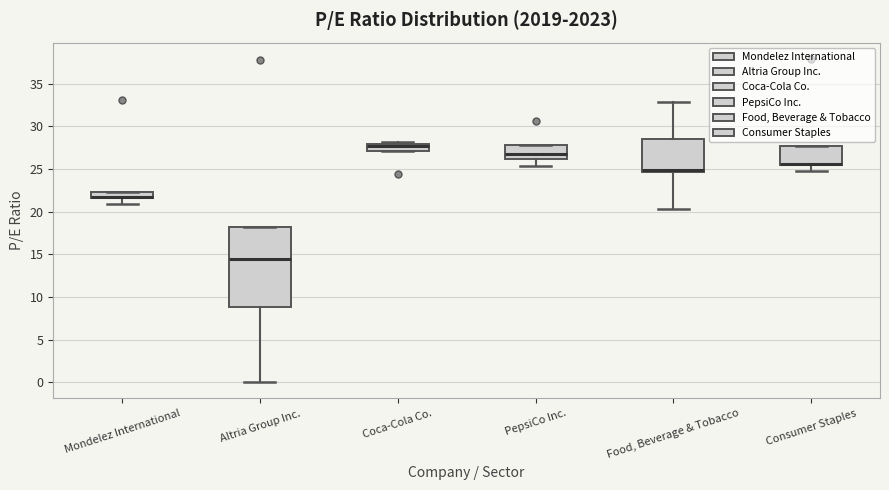

Comparing the boxes themselves (not the whiskers), which one is the tallest?

Altria Group Inc.